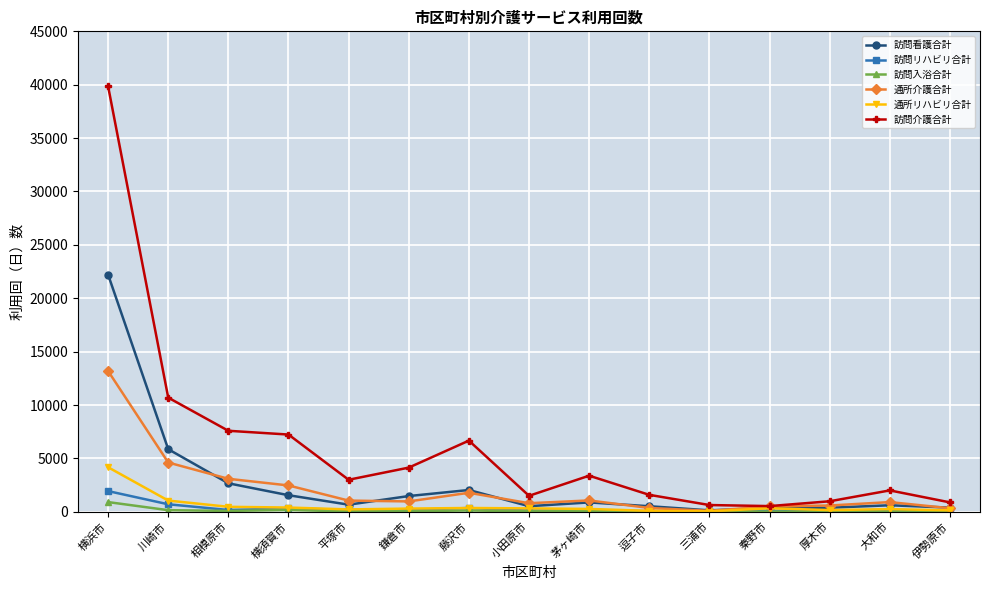

Which series has the widest spread of values?

訪問介護合計